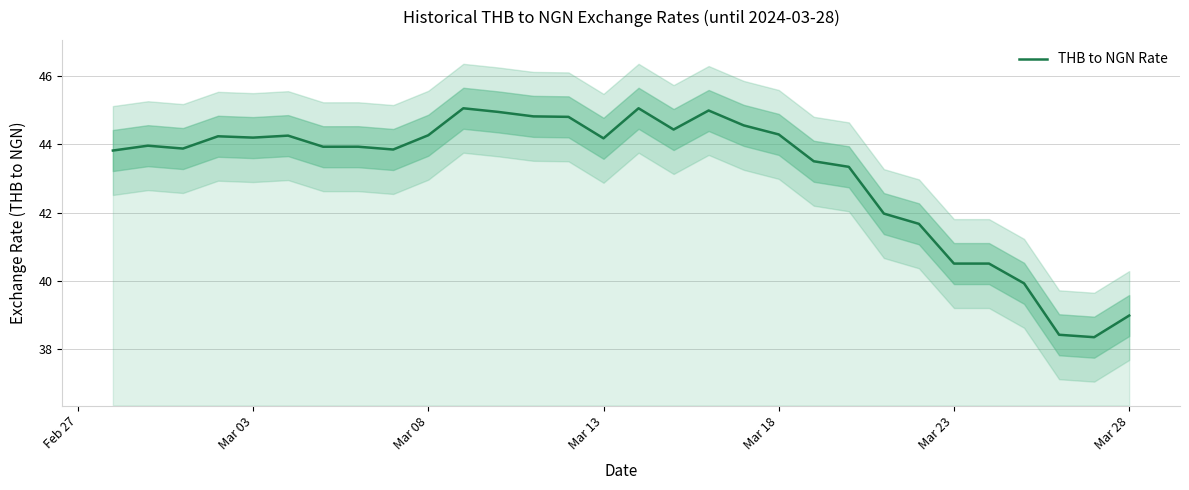

What is the maximum value shown in the chart?

45.1